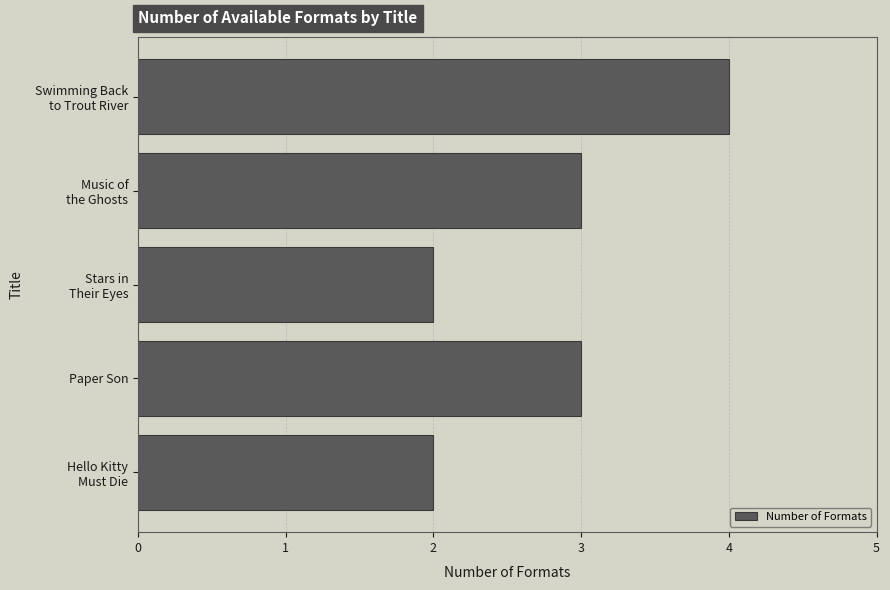

What is the sum of all values?

14